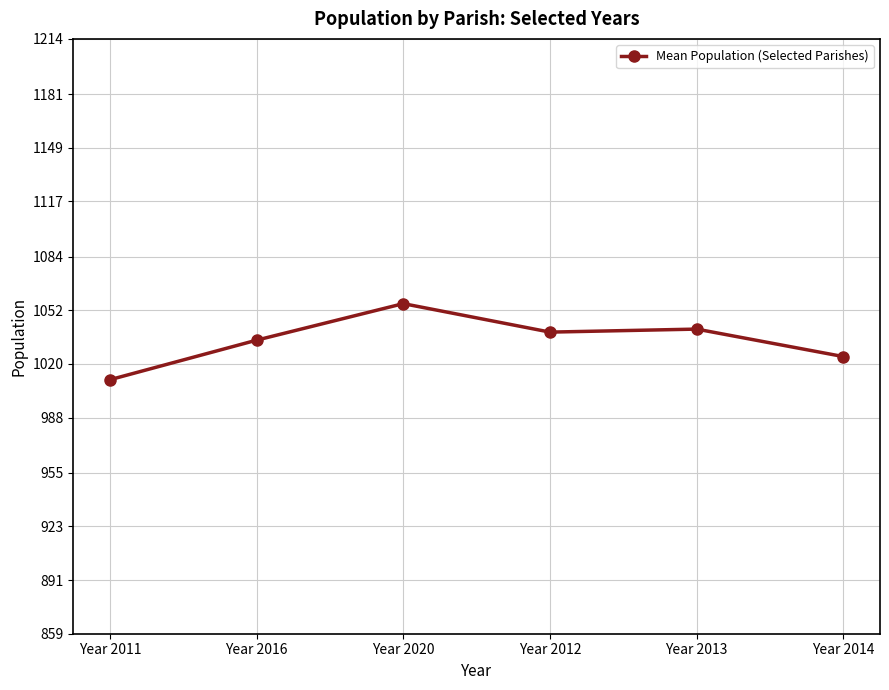

How many data points are less than 1039?

3